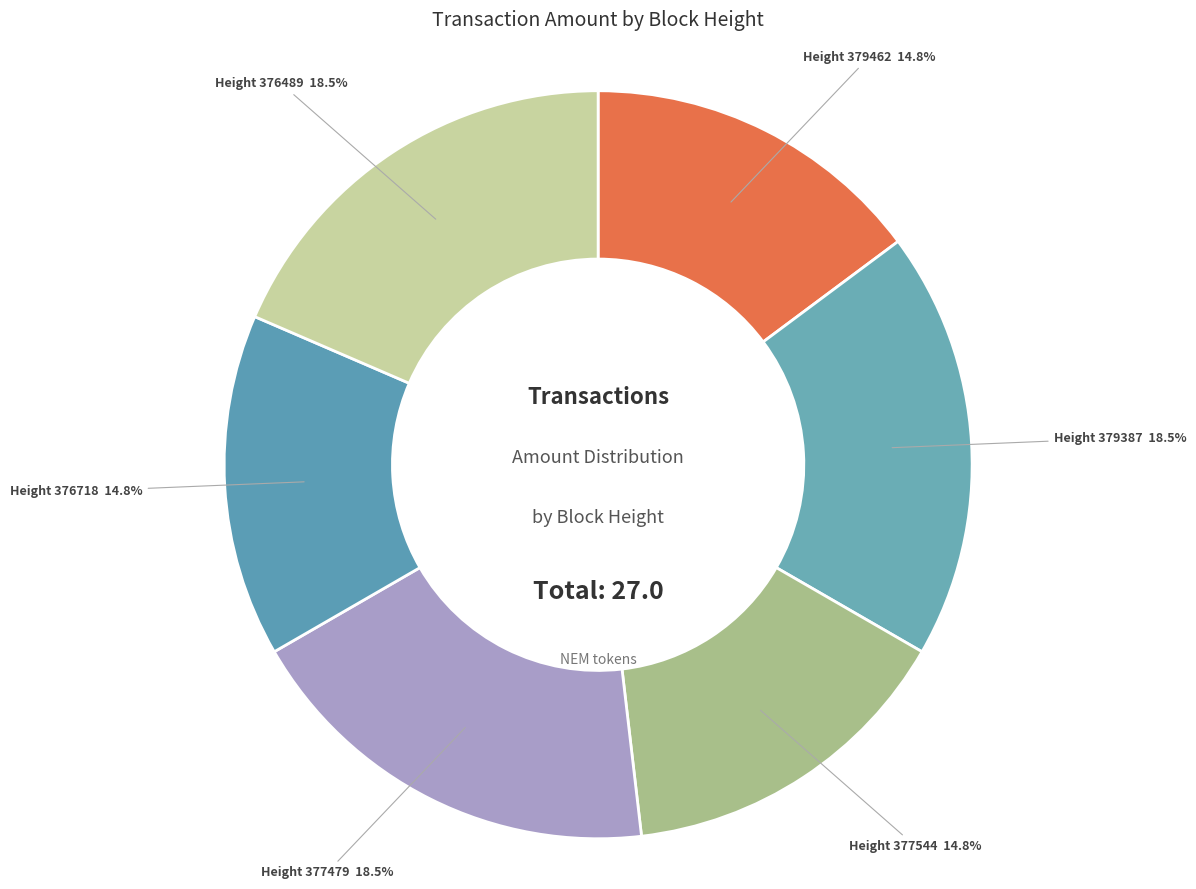

What portion of the pie excludes Height 377479?

81.5%